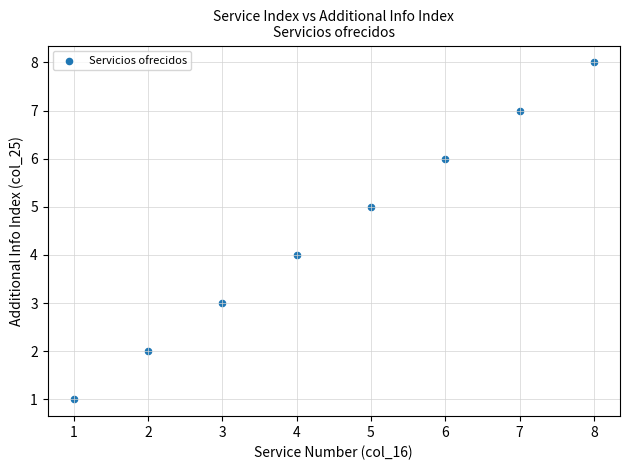

What is the average X value?

4